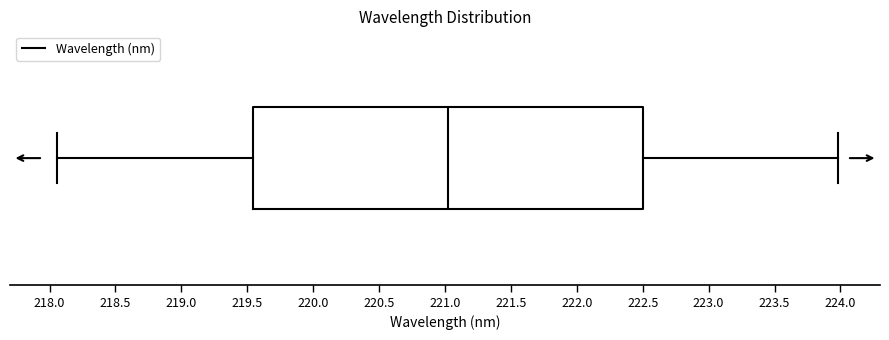

Where does the median line of the box sit on the x-axis? The values are not printed on the chart, so give them approximately, as read against the axis.

221.00